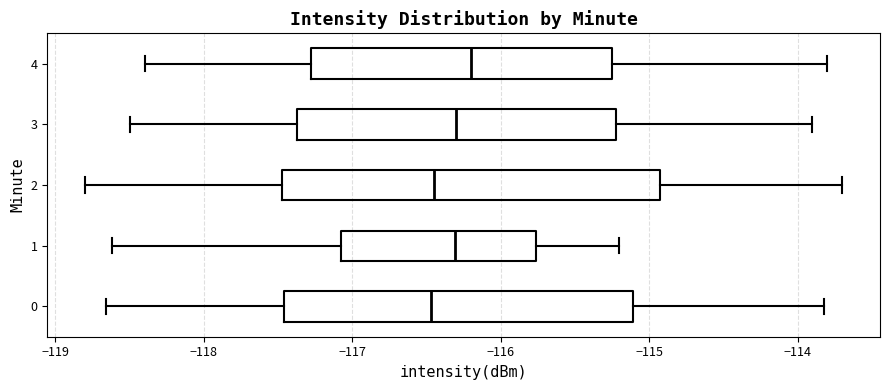

Where does the median line of the box at y = 1 sit on the x-axis? The values are not printed on the chart, so give them approximately, as read against the axis.

-116.3